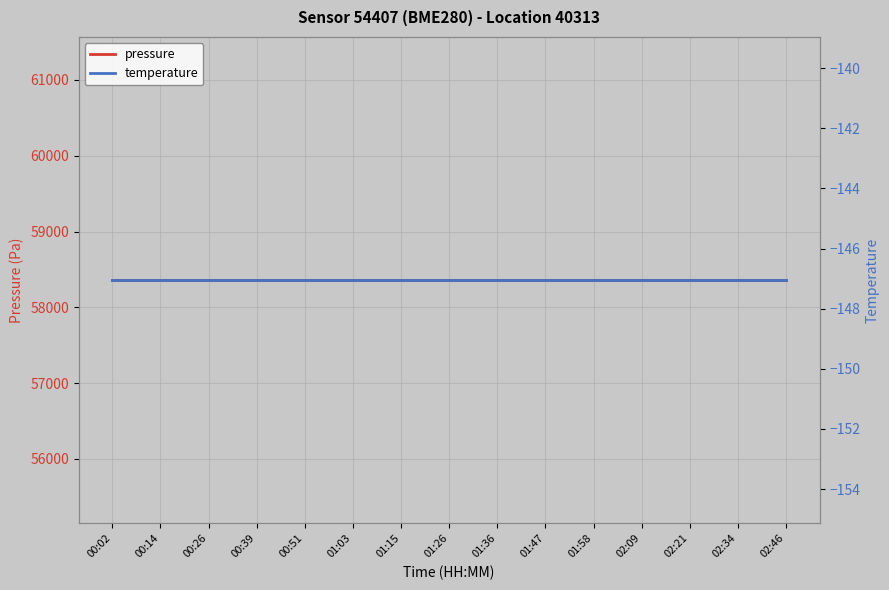

True or false: pressure and temperature cross at least once.

False